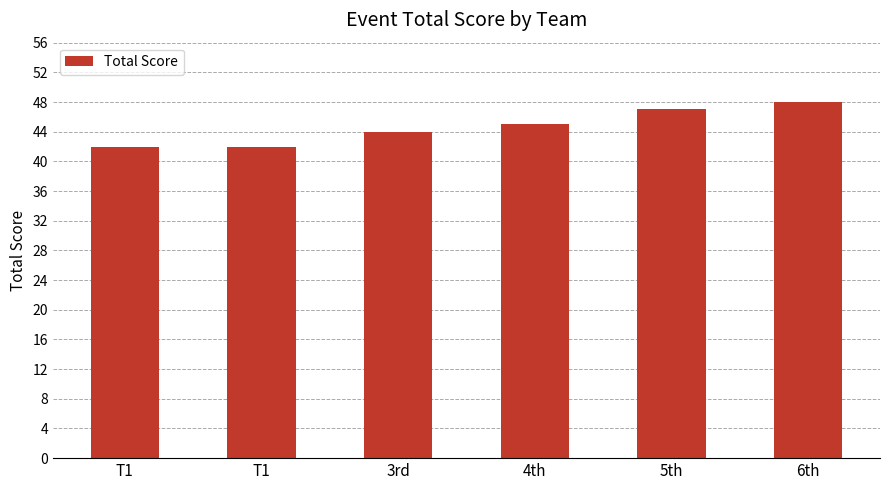

Approximately how many times larger is the value at 5th compared to 4th?

1.0